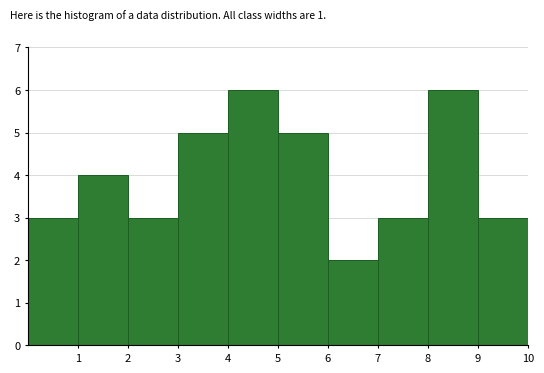

Reading left to right, list every bar in this chart as the range it spans on the x-axis followed by its height. The values are not printed on the chart, so give them approximately, as read against the axis.

0 to 1: 3
1 to 2: 4
2 to 3: 3
3 to 4: 5
4 to 5: 6
5 to 6: 5
6 to 7: 2
7 to 8: 3
8 to 9: 6
9 to 10: 3